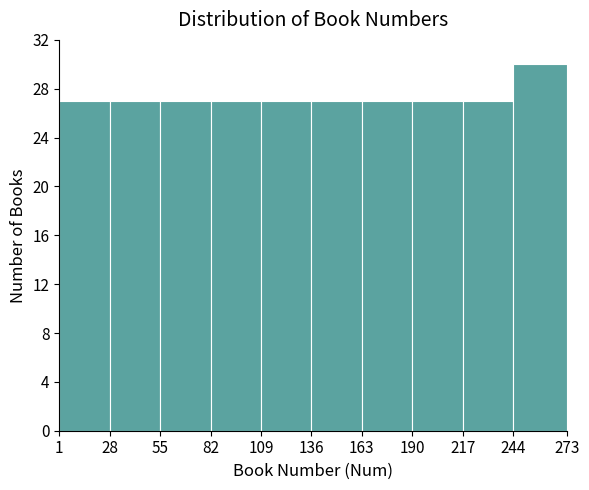

Reading left to right, list every bar in this chart as the range it spans on the x-axis followed by its height. The values are not printed on the chart, so give them approximately, as read against the axis.

1 to 28: 27
28 to 55: 27
55 to 82: 27
82 to 109: 27
109 to 136: 27
136 to 163: 27
163 to 190: 27
190 to 217: 27
217 to 244: 27
244 to 273: 30